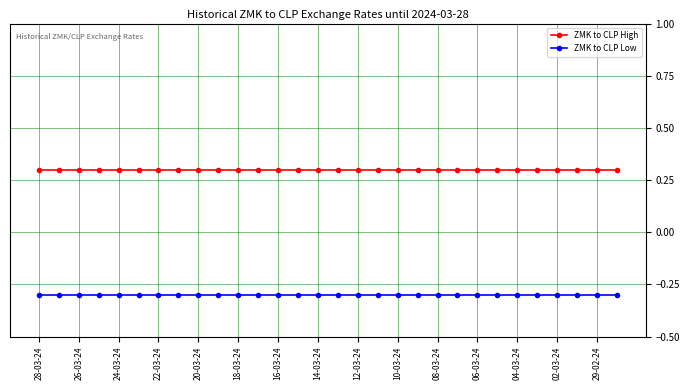

List the series in order of their overall mean, highest first.

ZMK to CLP High, ZMK to CLP Low